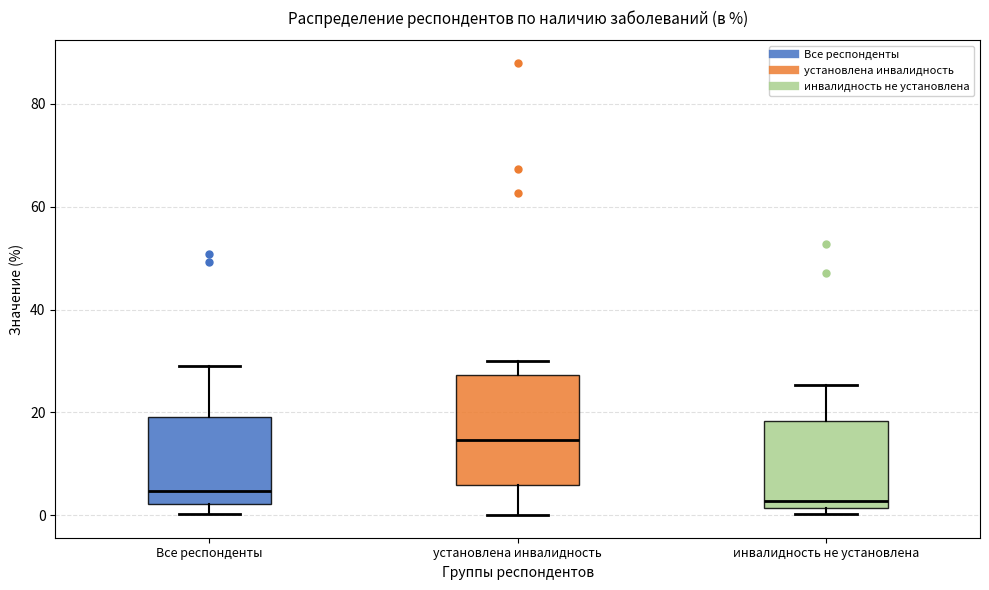

Reading left to right, transcribe this box plot: for each box, give where its median line is, the range the box spans, and where its two whiskers end, as read against the y-axis. The values are not printed on the chart, so give them approximately, as read against the axis.

Все респонденты: median 4, box 2 to 20, whiskers 0 to 28
установлена инвалидность: median 14, box 6 to 28, whiskers 0 to 30
инвалидность не установлена: median 2 (just above the box's lower edge), box 2 to 18, whiskers 0 to 26